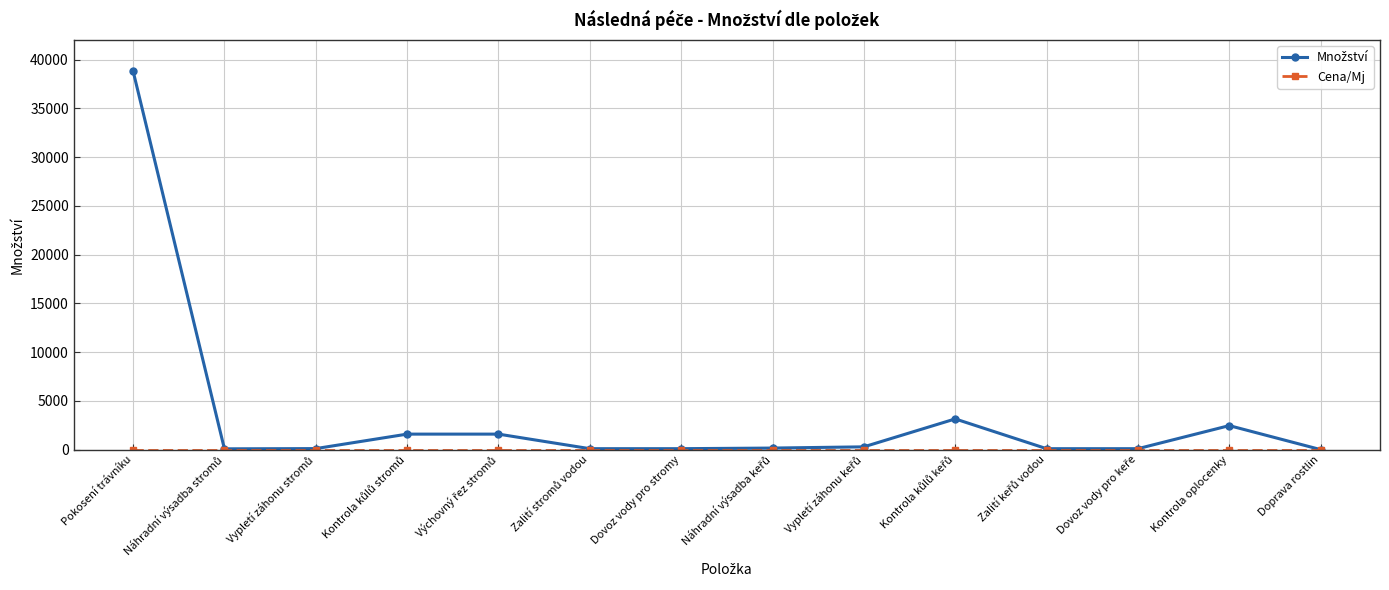

Which category has the highest value across all series?

Pokosení trávníku